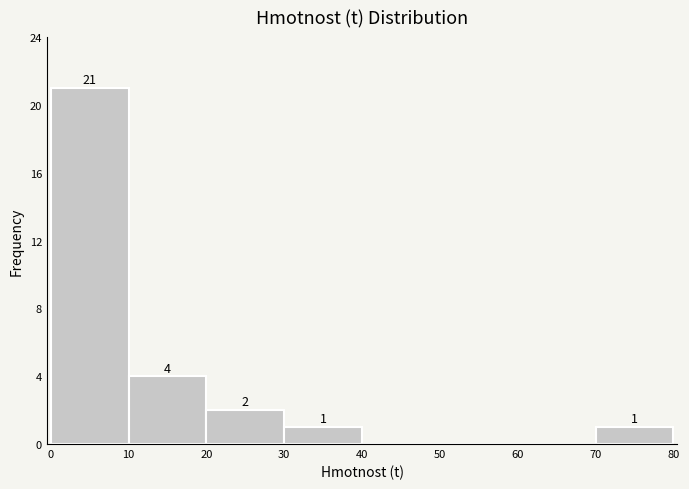

Which range on the x-axis has the tallest bar?

0 to 10